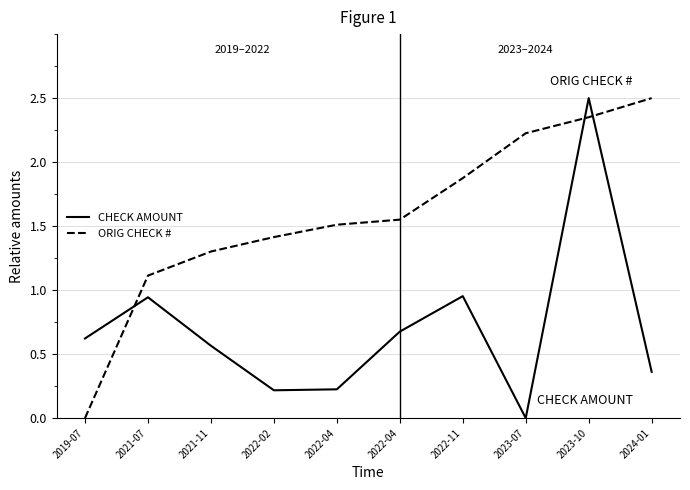

True or false: CHECK AMOUNT has a value of -1.3 at 2023-07.

False